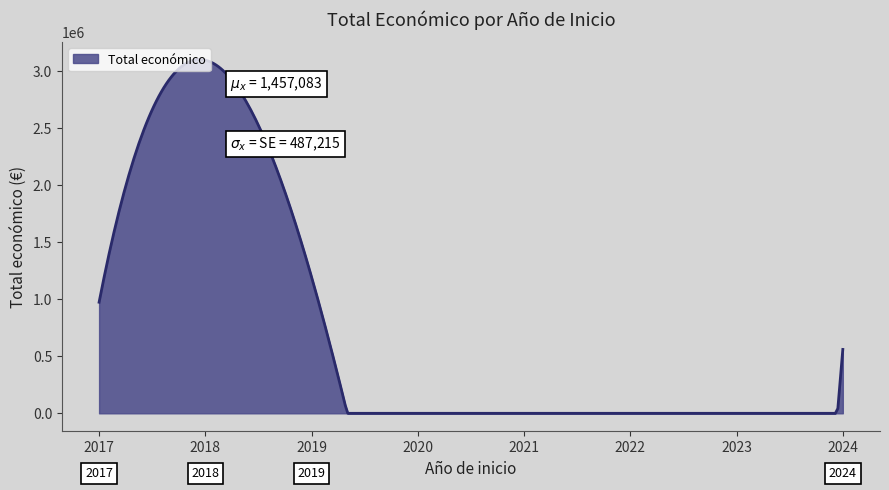

What is the difference between the maximum and minimum values?

3103817.3